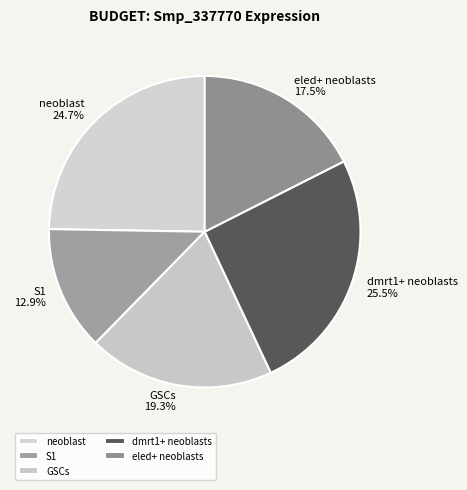

Which has a higher value, GSCs or S1?

GSCs